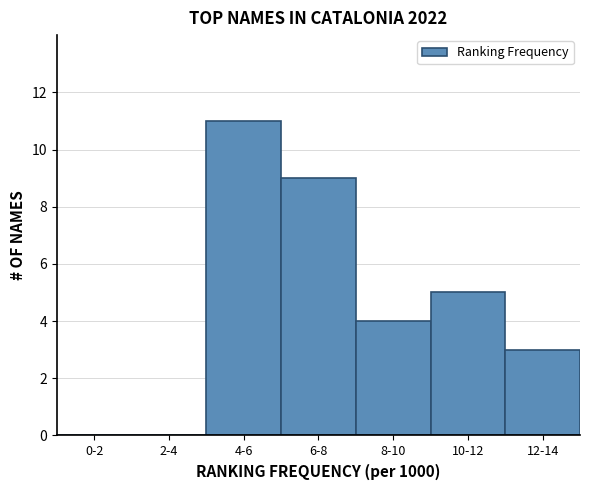

Reading left to right, transcribe all the data shown in this chart.

0-2=0	2-4=0	4-6=11	6-8=9	8-10=4	10-12=5	12-14=3